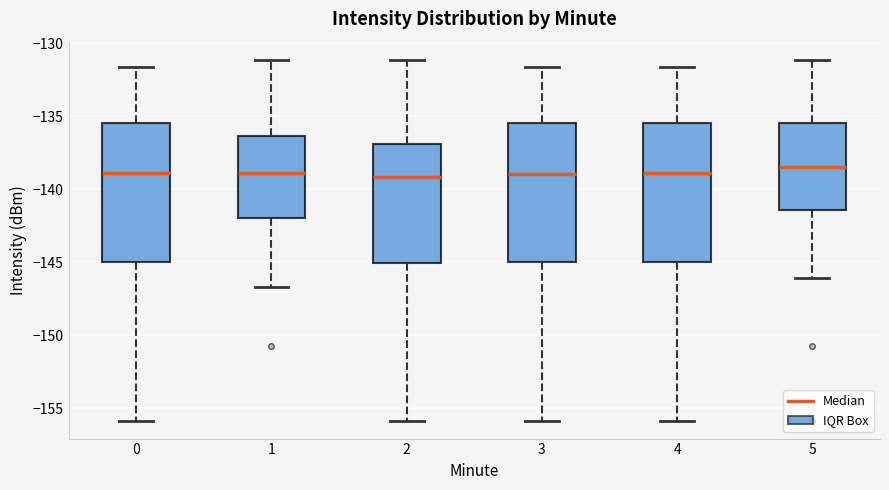

Reading left to right, transcribe this box plot: for each box, give where its median line is, the range the box spans, and where its two whiskers end, as read against the y-axis. The values are not printed on the chart, so give them approximately, as read against the axis.

0: median -139.0, box -145.0 to -135.5, whiskers -156.0 to -131.5
1: median -139.0, box -142.0 to -136.5, whiskers -146.5 to -131.0
2: median -139.0, box -145.0 to -137.0, whiskers -156.0 to -131.0
3: median -139.0, box -145.0 to -135.5, whiskers -156.0 to -131.5
4: median -139.0, box -145.0 to -135.5, whiskers -156.0 to -131.5
5: median -138.5, box -141.5 to -135.5, whiskers -146.0 to -131.0